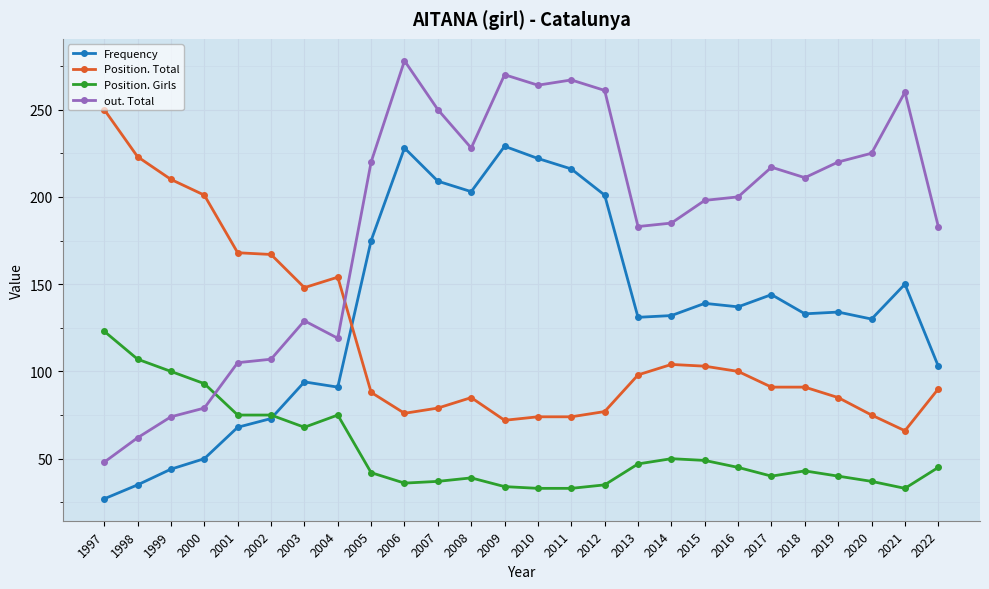

True or false: out. Total has more than 2 points higher than both neighbors.

True